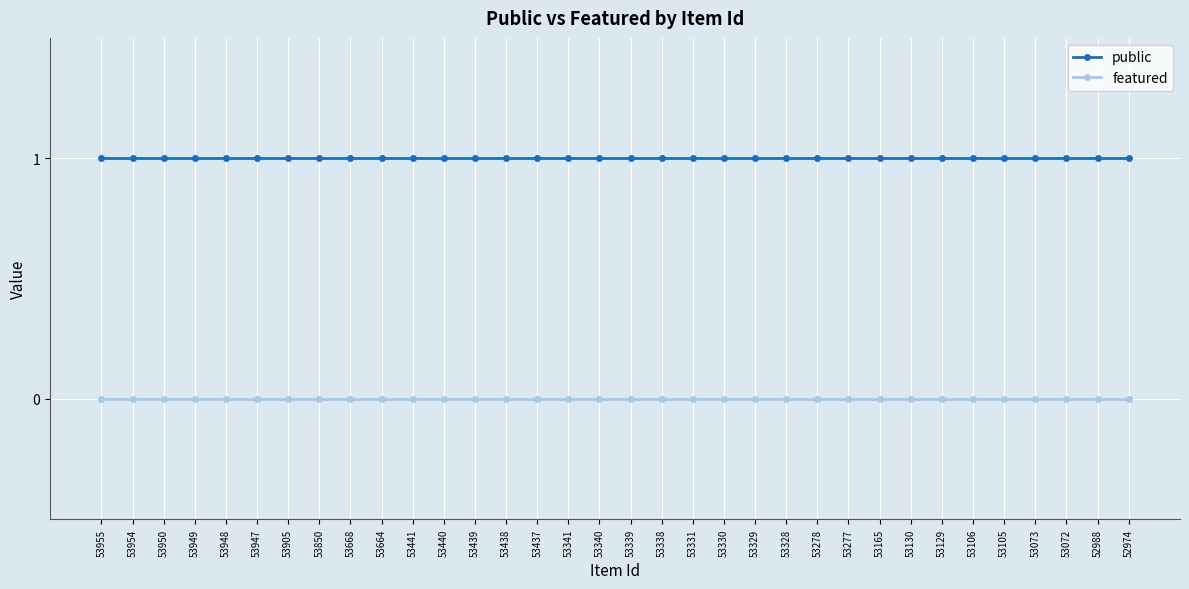

True or false: featured has a value of 0 at 53954.

True